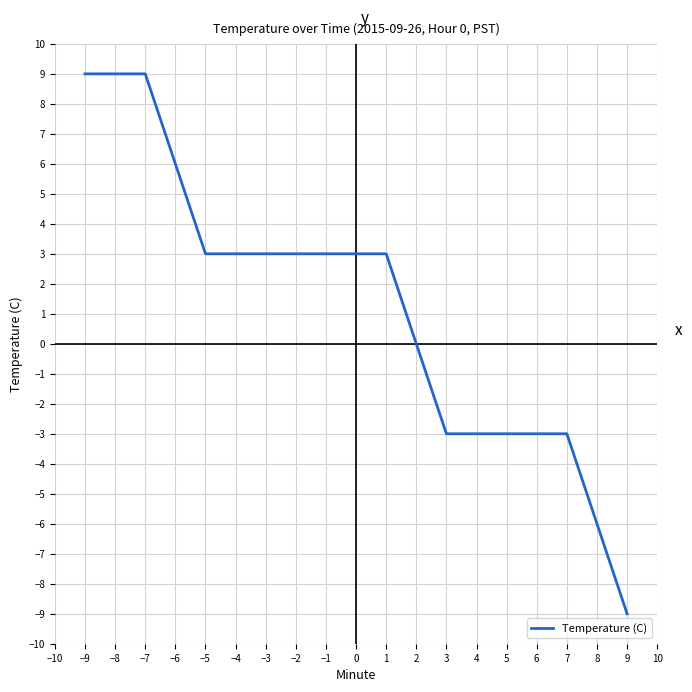

What is the difference between the values at 9 and 1?

12.0